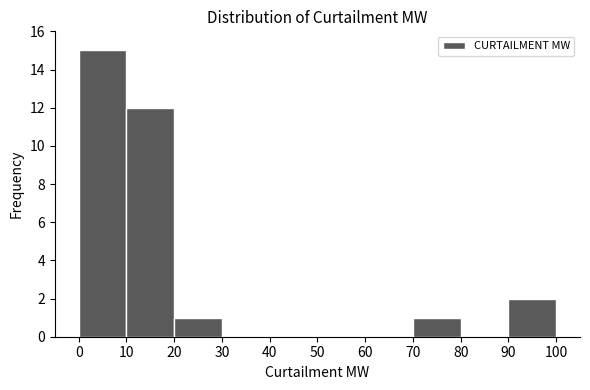

Reading left to right, transcribe this chart: for each bar, give the range it covers on the x-axis and its height. The values are not printed on the chart, so give them approximately, as read against the axis.

0 to 10: 15
10 to 20: 12
20 to 30: 1
30 to 40: 0
40 to 50: 0
50 to 60: 0
60 to 70: 0
70 to 80: 1
80 to 90: 0
90 to 100: 2